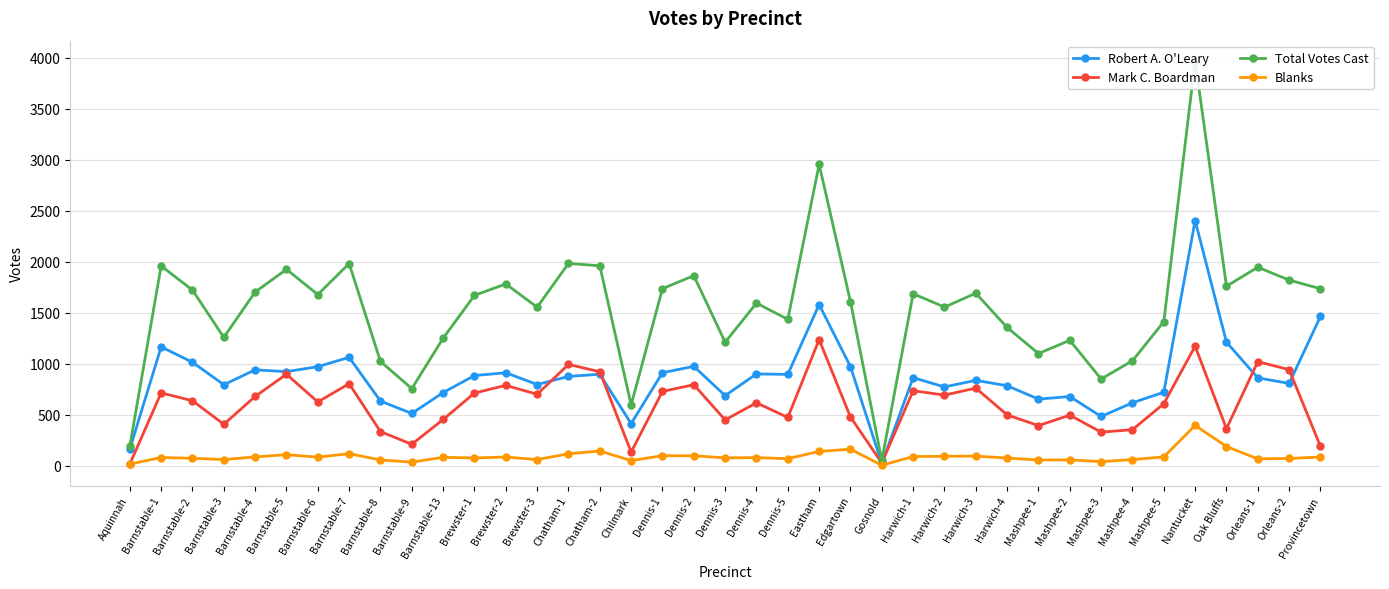

What is the difference between the Robert A. O'Leary values at Barnstable-4 and Barnstable-3?

146